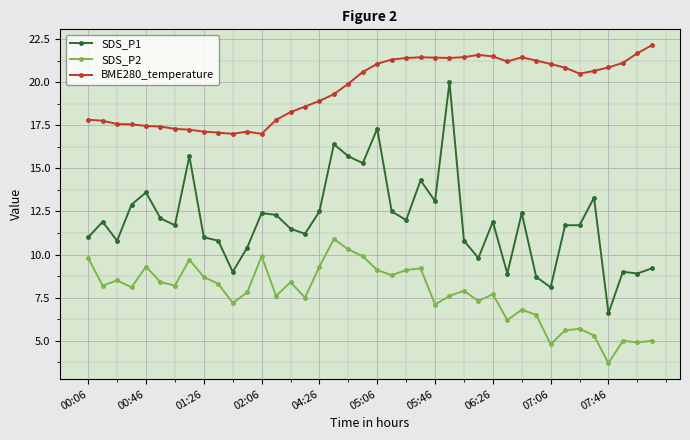

Does the chart have visible grid lines?

Yes